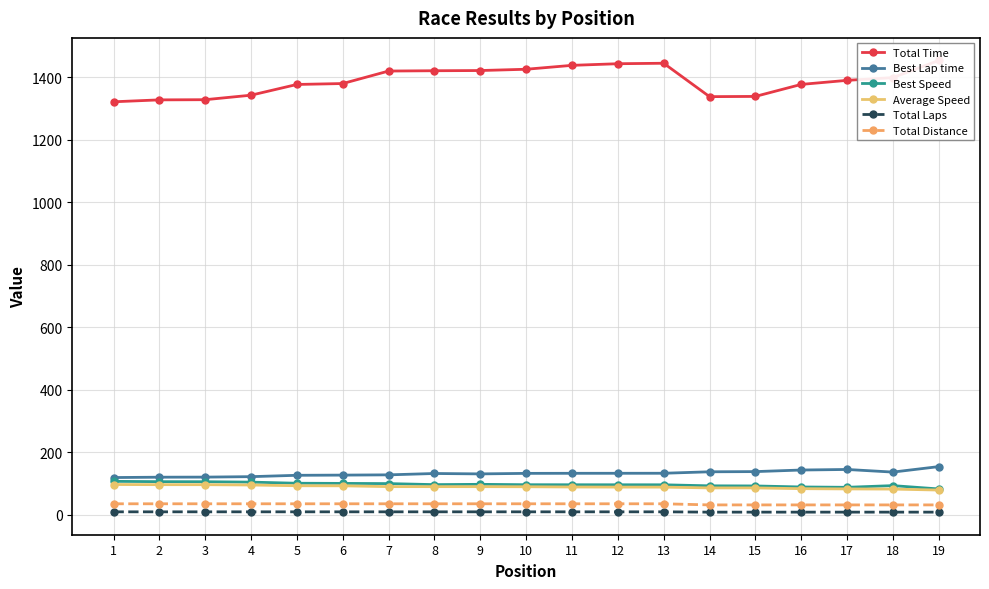

What is the sum of the Best Lap time values at 3 and 4?

243.4